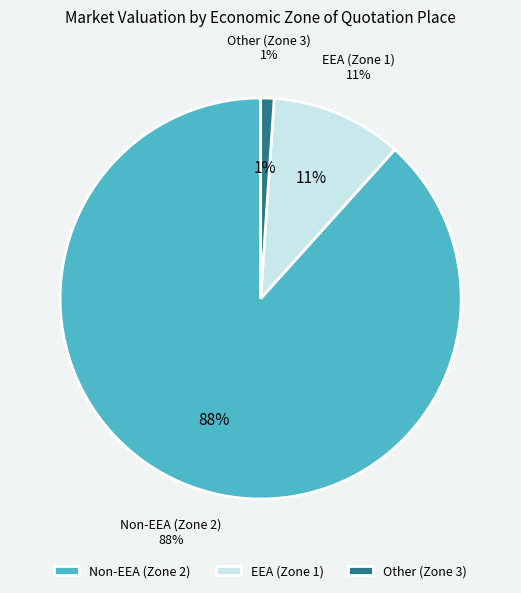

The 0 slice represents 11% of the pie. True or false?

True